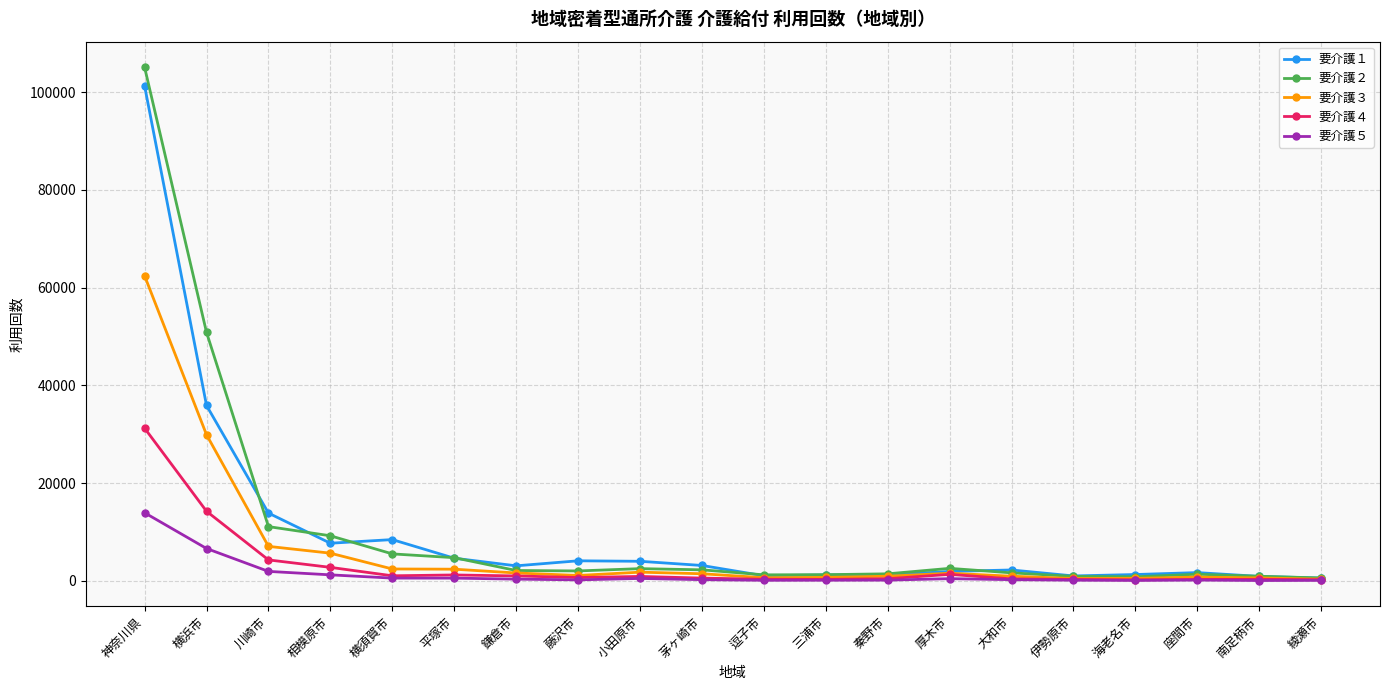

What is the maximum value shown in the chart?

105082